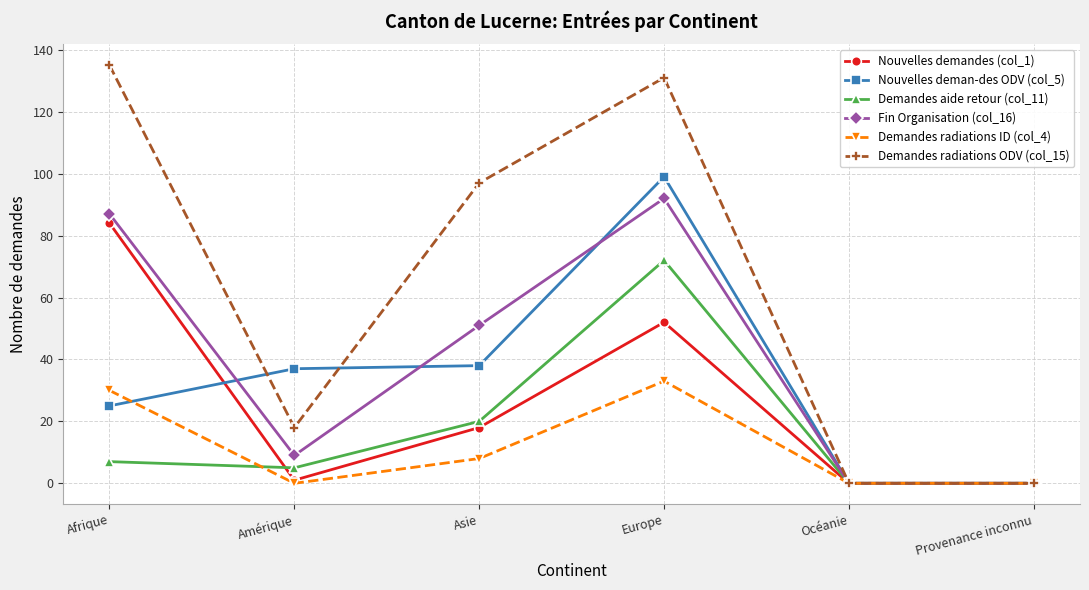

Count the number of categories in the chart.

6